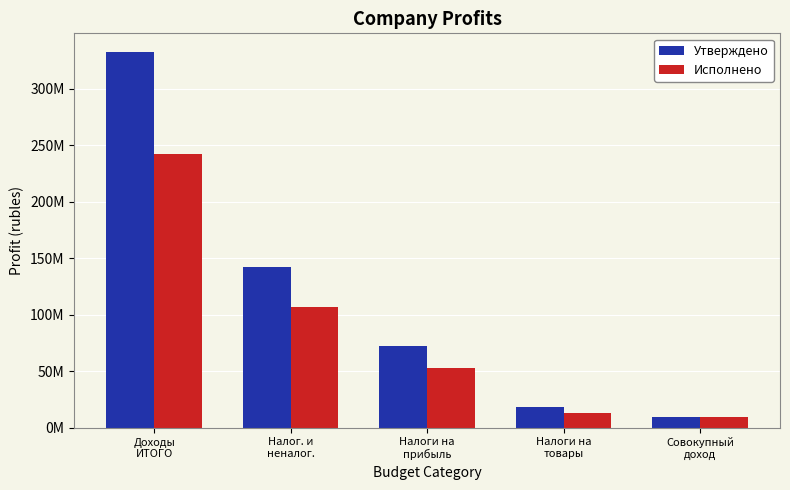

Rank the series by their maximum value, from highest to lowest.

Утверждено, Исполнено